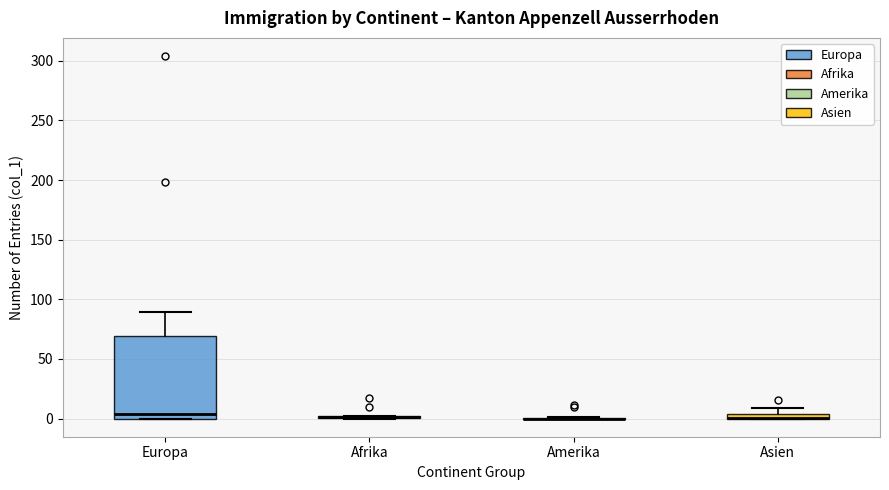

Where does the median line of the box for Europa sit on the y-axis? The values are not printed on the chart, so give them approximately, as read against the axis.

5